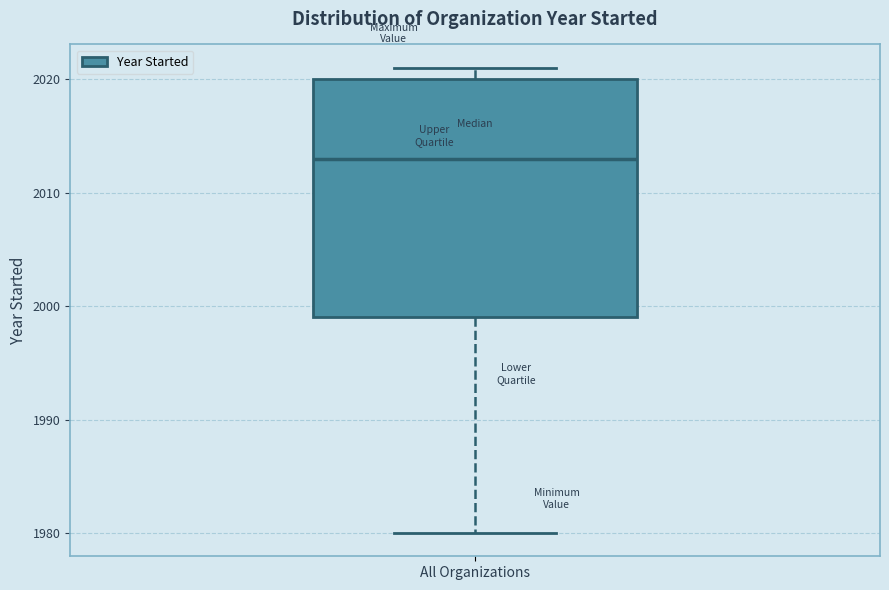

Where is the upper edge of the box for All Organizations on the y-axis? The values are not printed on the chart, so give them approximately, as read against the axis.

2020